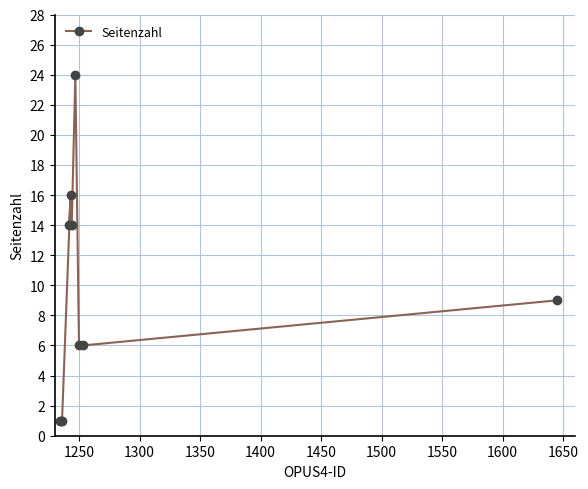

What is the greatest value displayed?

24